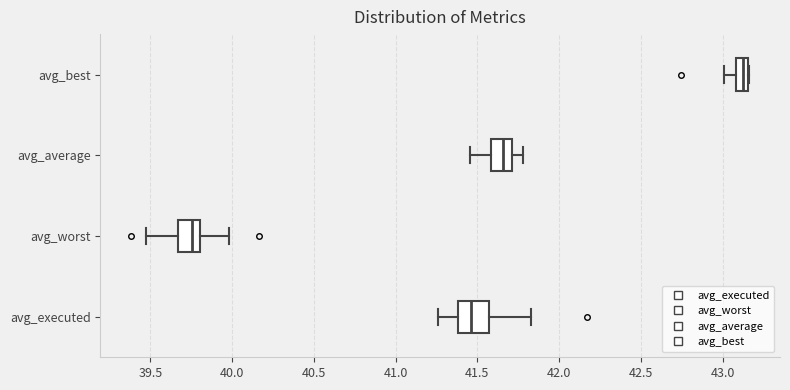

Which box's median line is the furthest to the right?

avg_best